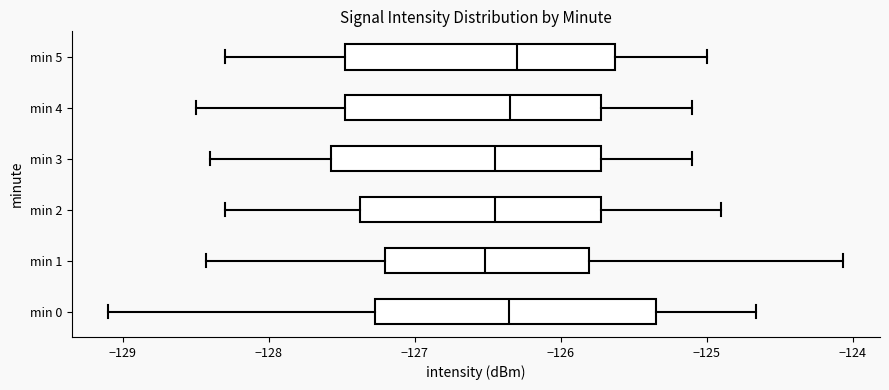

Where does the median line of the box for min 2 sit on the x-axis? The values are not printed on the chart, so give them approximately, as read against the axis.

-126.4